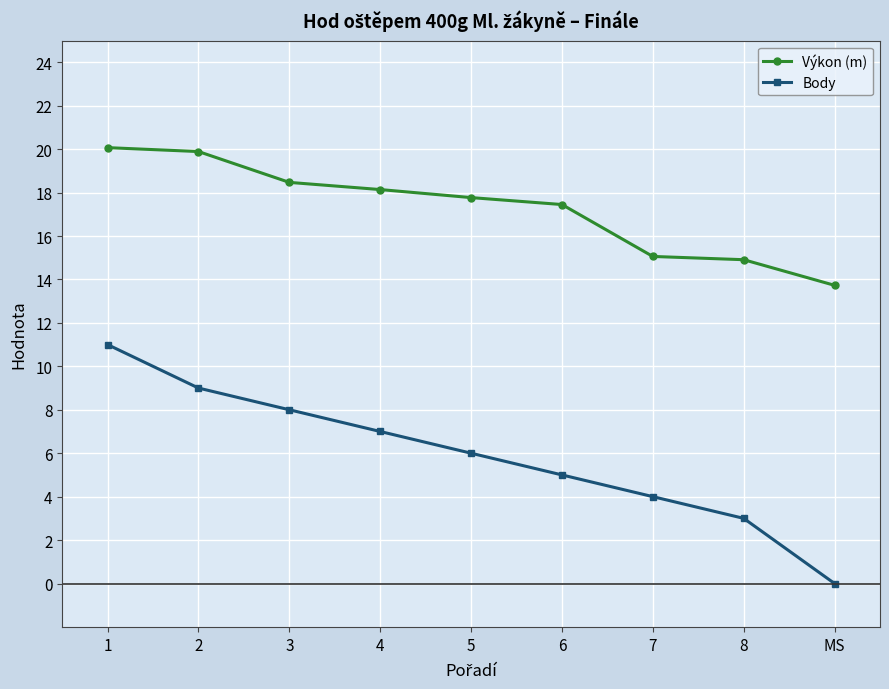

Which label corresponds to the smallest value in the chart?

MS